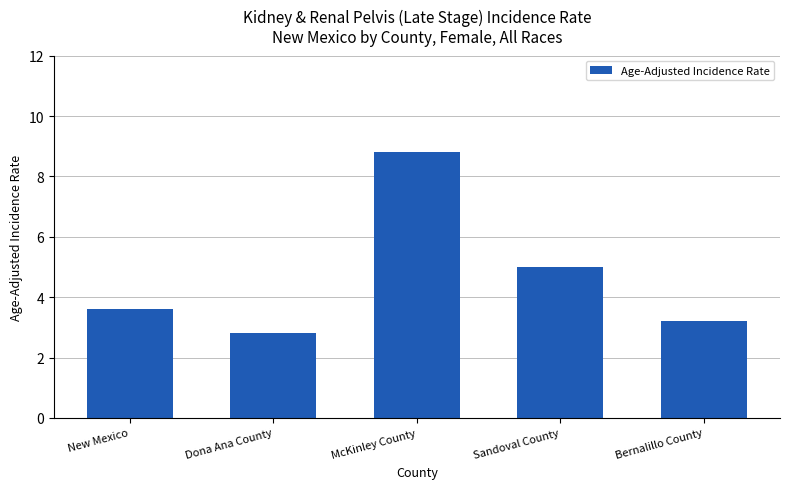

What is the difference between the second highest and second lowest values?

1.8